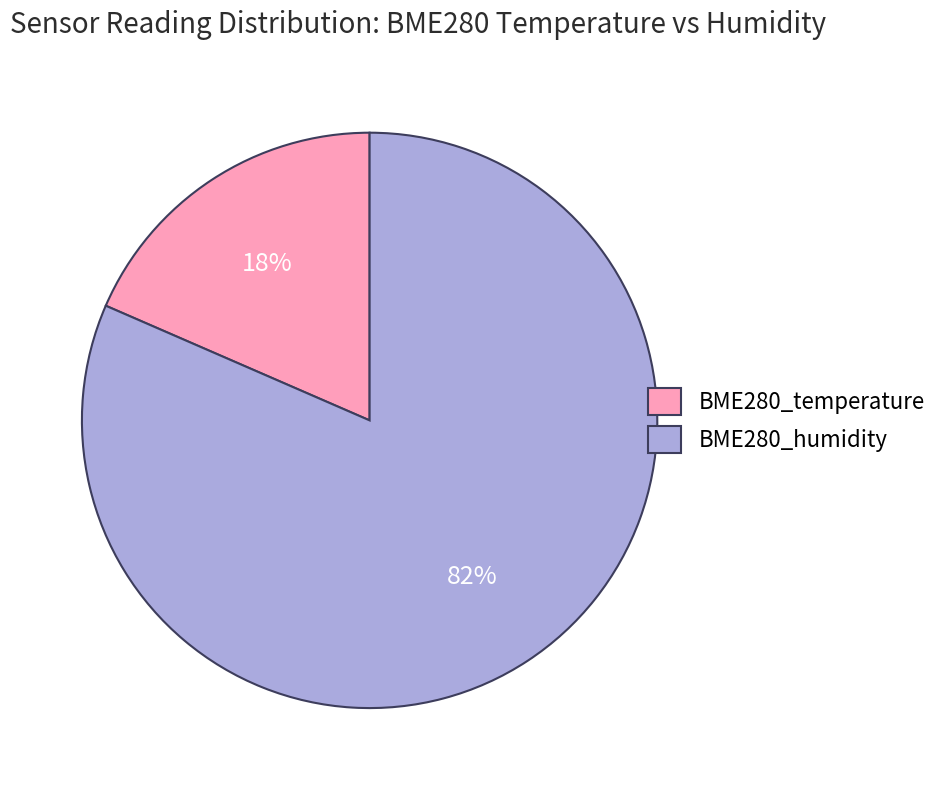

Between BME280_temperature and BME280_humidity, which is larger?

BME280_humidity